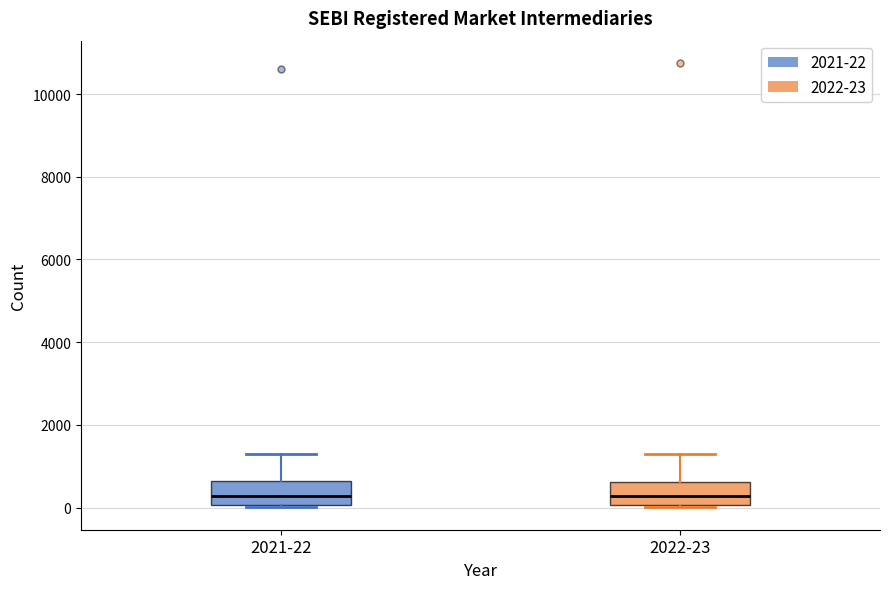

Reading left to right, transcribe this box plot: for each box, give where its median line is, the range the box spans, and where its two whiskers end, as read against the y-axis. The values are not printed on the chart, so give them approximately, as read against the axis.

2021-22: median 200, box 0 to 600, whiskers 0 to 1400
2022-23: median 200, box 0 to 600, whiskers 0 to 1200